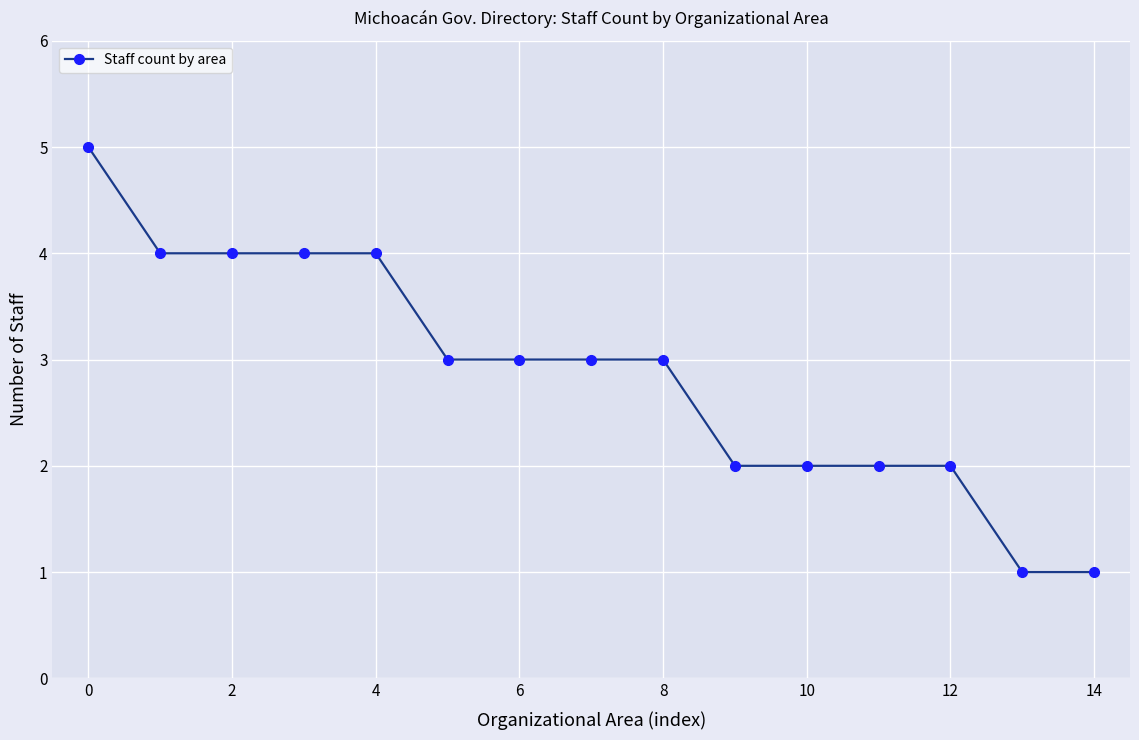

Reading left to right, list all the values displayed in this chart.

5	4	4	4	4	3	3	3	3	2	2	2	2	1	1